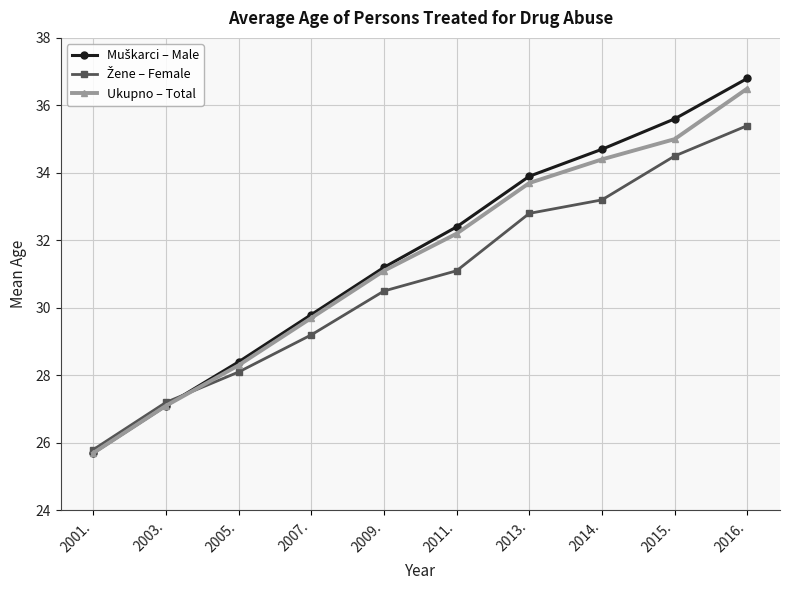

Does the chart have visible grid lines?

Yes